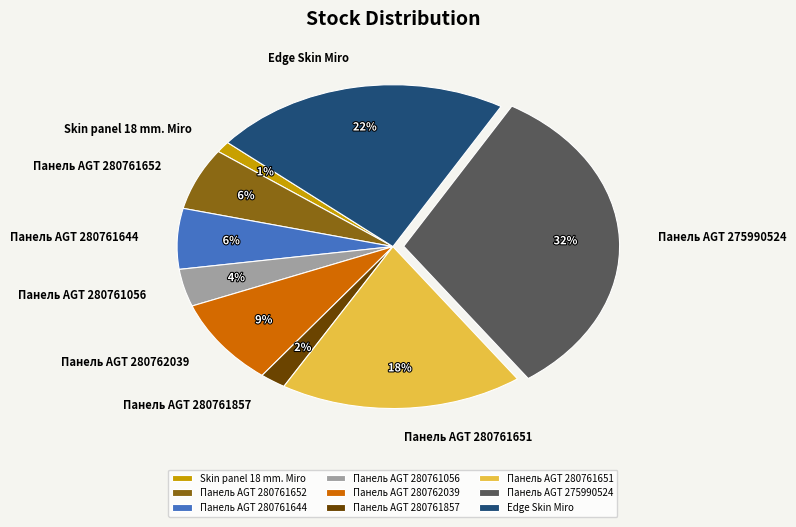

True or false: Edge Skin Miro accounts for 22% of the total.

True